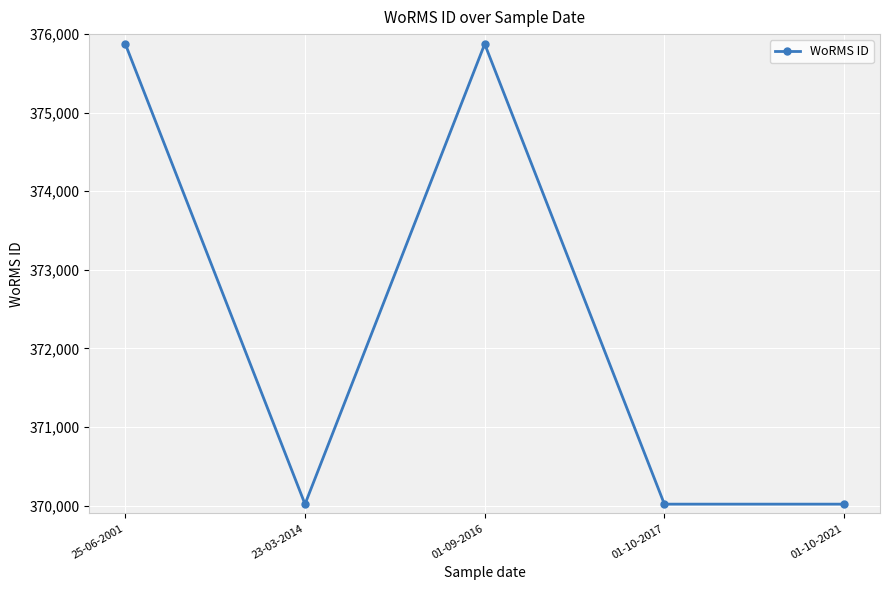

Is it true that the value at 25-06-2001 is 667573?

False